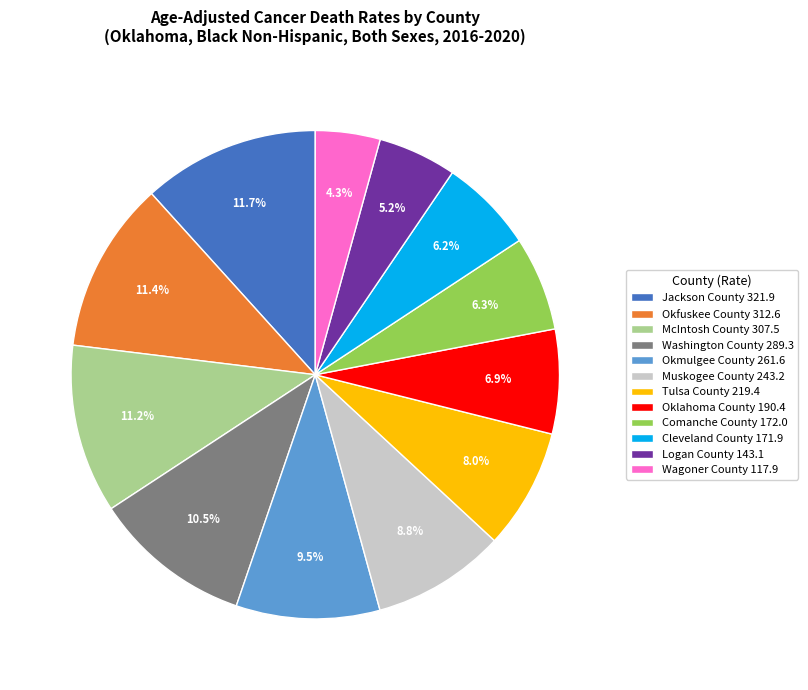

How much of the chart is everything except Logan County 143.1?

94.8%